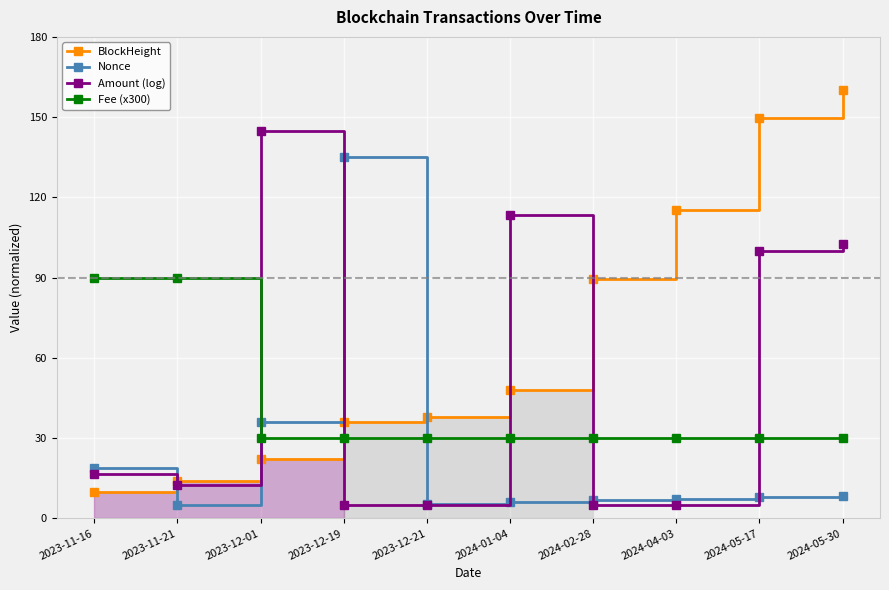

Which label corresponds to the largest value in the chart?

2024-05-30